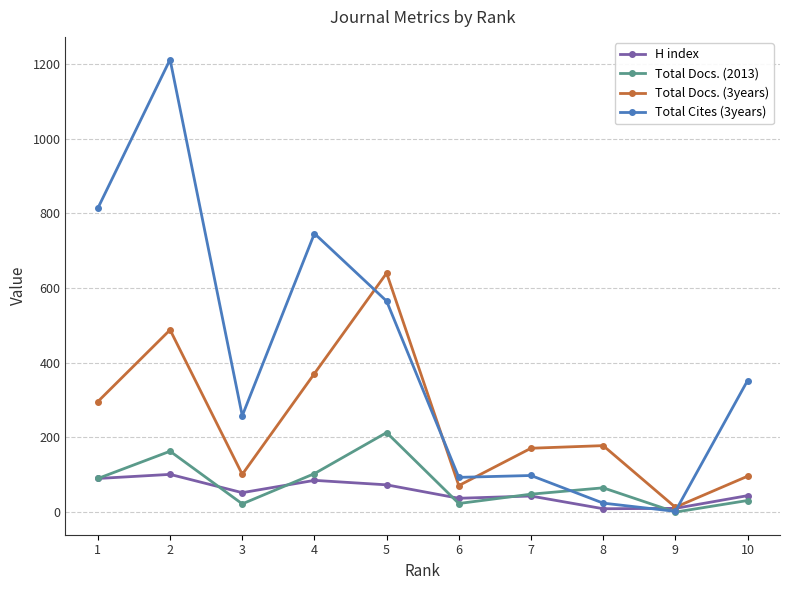

Is the value of Total Cites (3years) at 7 greater than the value of Total Docs. (3years) at 8?

No